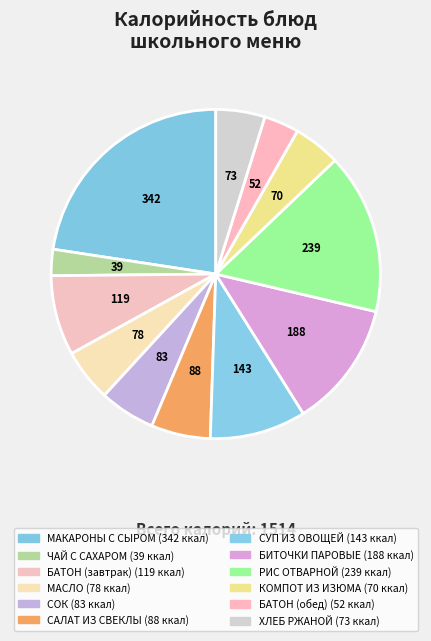

To the nearest percent, what is the difference between the ЧАЙ С САХАРОМ and САЛАТ ИЗ СВЕКЛЫ slice percentages?

3%